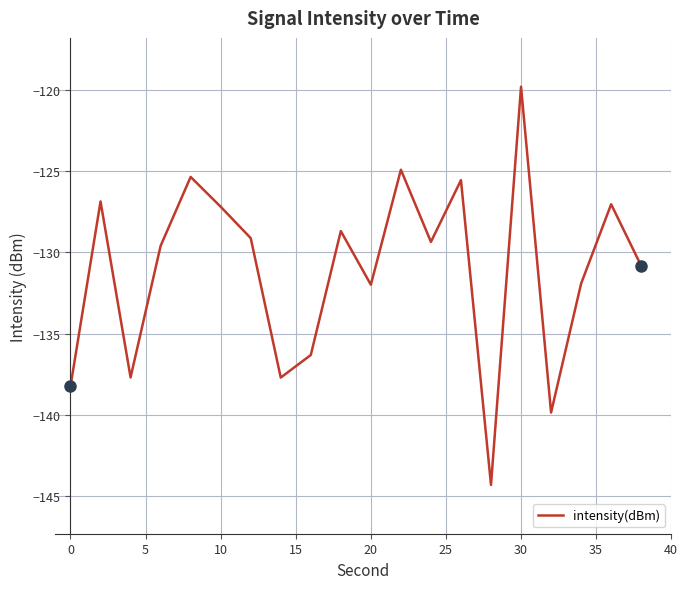

How many values are below -129?

12